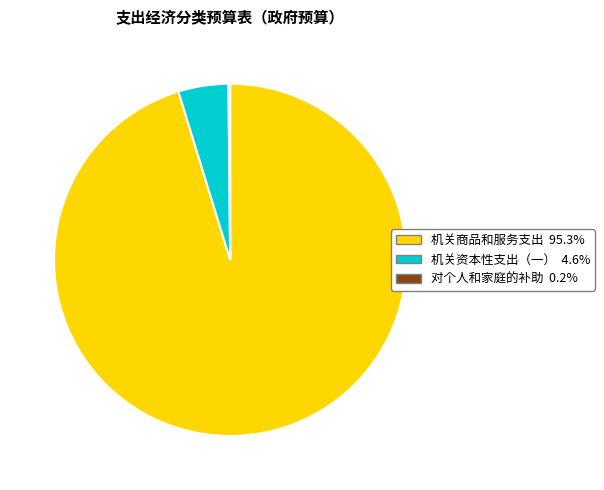

Between 机关资本性支出（一） and 机关商品和服务支出, which is larger?

机关商品和服务支出